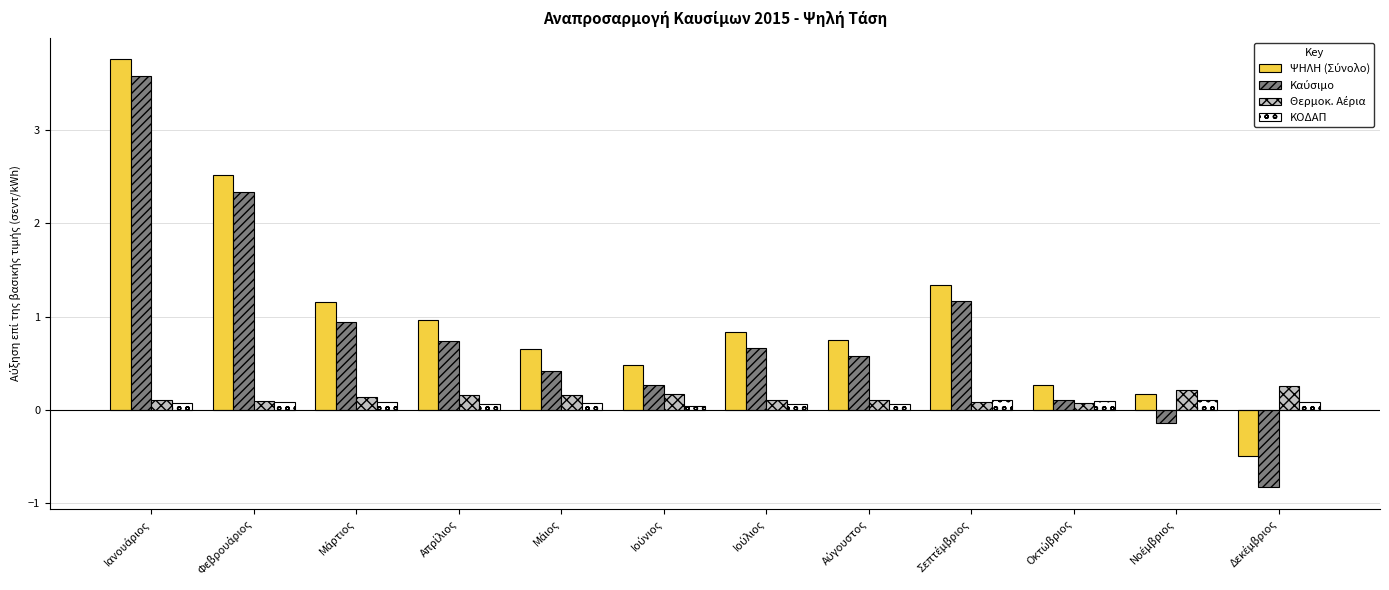

What is the minimum value shown in the chart?

-0.8